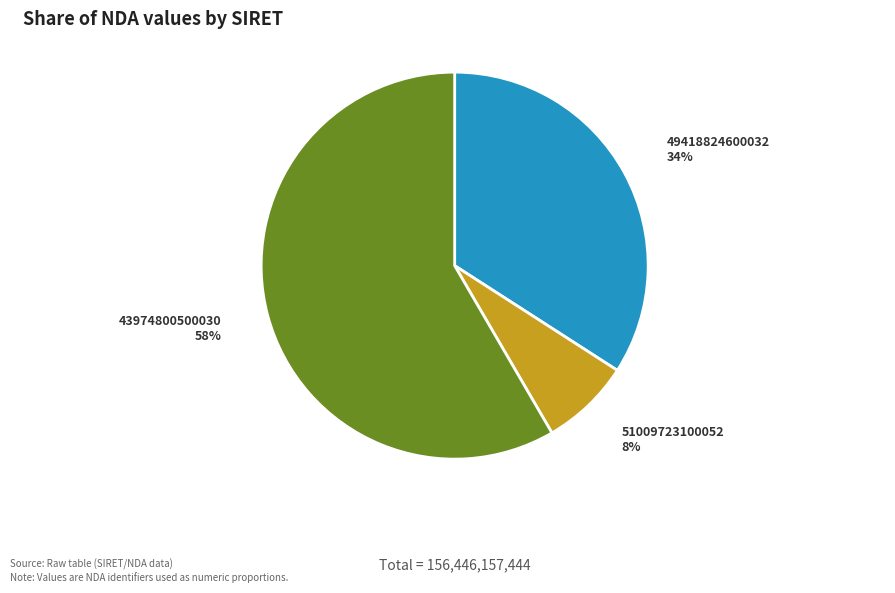

Is there any slice that represents more than half of the pie?

Yes